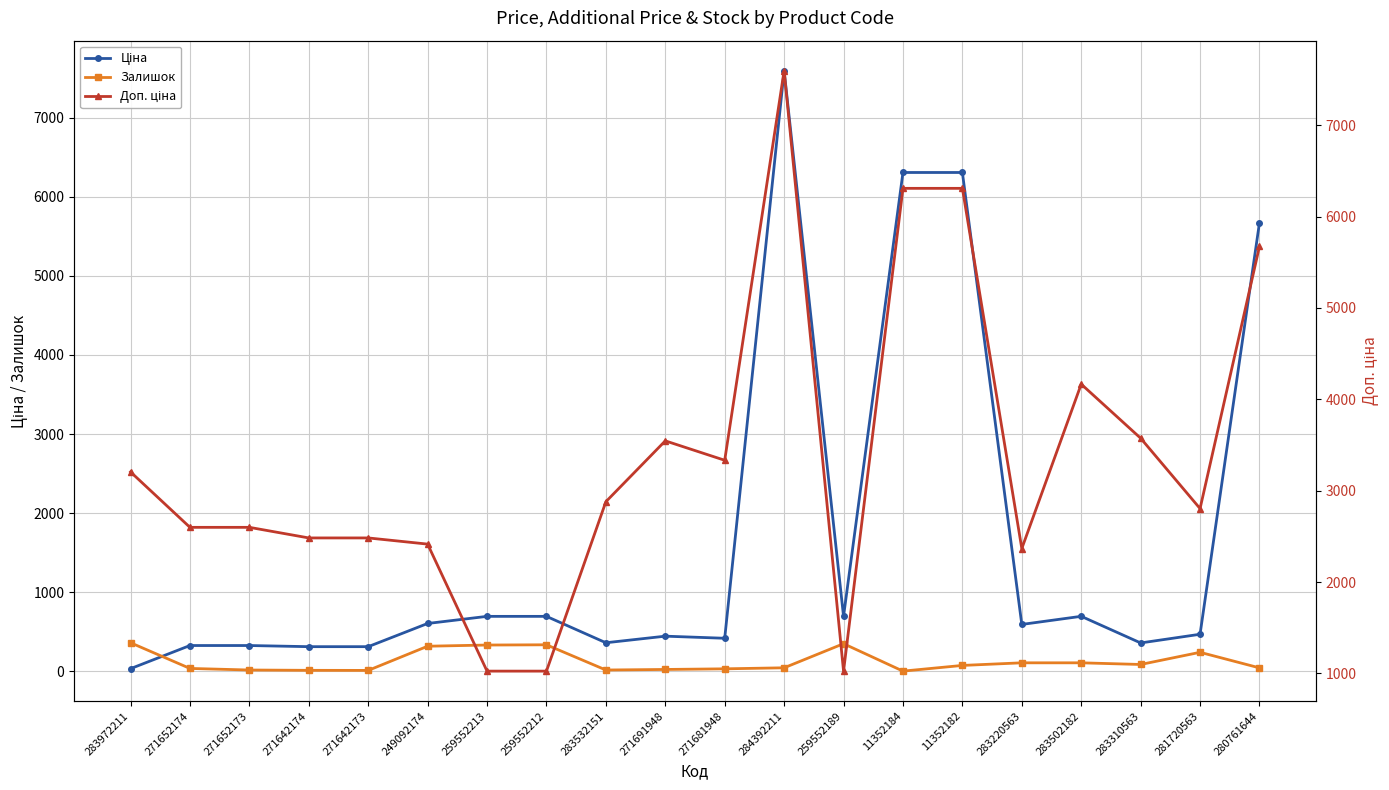

List the series in order of their overall mean, highest first.

Доп. ціна, Ціна, Залишок